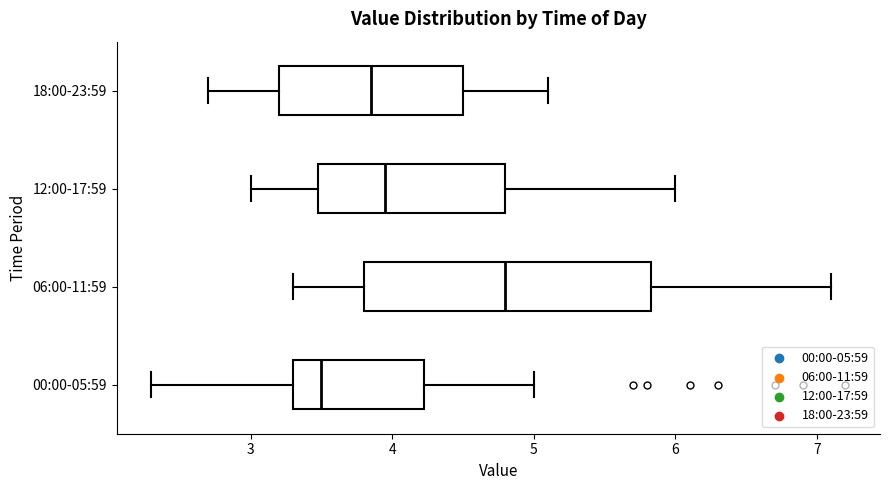

Which box's median line is the furthest to the left?

00:00-05:59